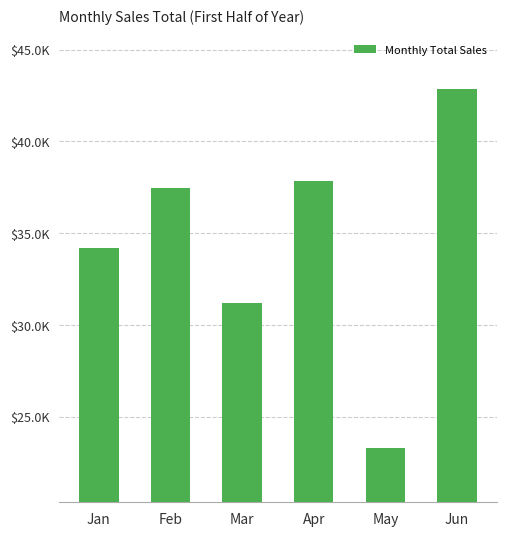

What is the difference between the maximum and minimum values?

19577